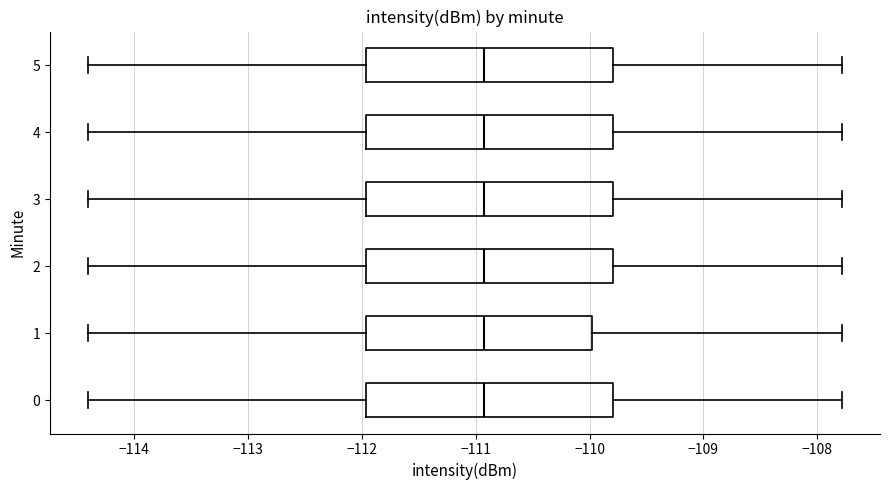

Reading bottom to top, transcribe this box plot: for each box, give where its median line is, the range the box spans, and where its two whiskers end, as read against the x-axis. The values are not printed on the chart, so give them approximately, as read against the axis.

0: median -110.9, box -112.0 to -109.8, whiskers -114.4 to -107.8
1: median -110.9, box -112.0 to -110.0, whiskers -114.4 to -107.8
2: median -110.9, box -112.0 to -109.8, whiskers -114.4 to -107.8
3: median -110.9, box -112.0 to -109.8, whiskers -114.4 to -107.8
4: median -110.9, box -112.0 to -109.8, whiskers -114.4 to -107.8
5: median -110.9, box -112.0 to -109.8, whiskers -114.4 to -107.8